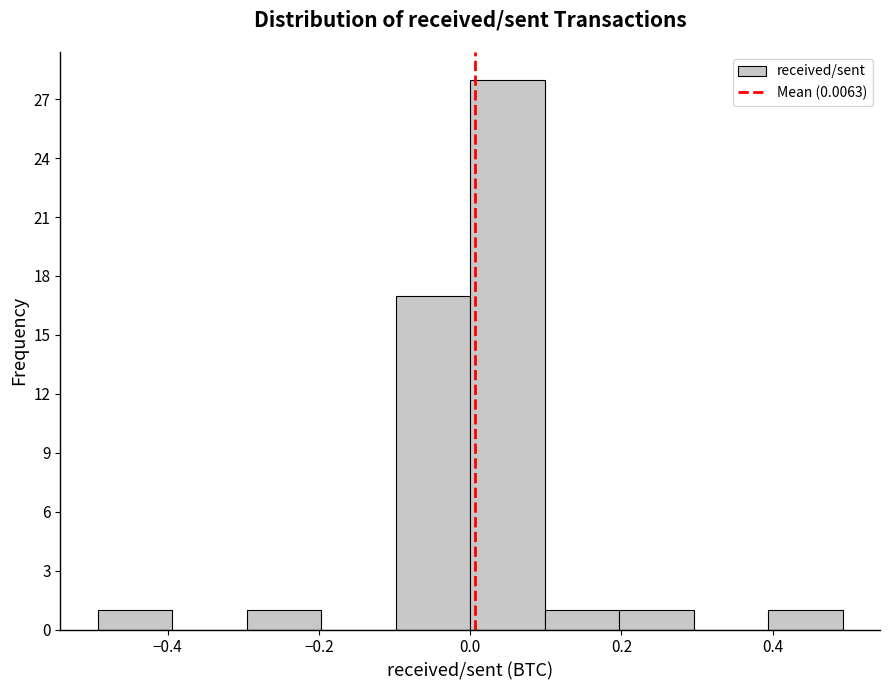

Reading left to right, list every bar in this chart as the range it spans on the x-axis followed by its height. Neither the bar edges nor the heights are printed on the chart, so give them approximately, as read against the axes.

-0.5 to -0.4: 1
-0.4 to -0.3: 0
-0.3 to -0.2: 1
-0.2 to -0.1: 0
-0.1 to 0.0: 17
0.0 to 0.1: 28
0.1 to 0.2: 1
0.2 to 0.3: 1
0.3 to 0.4: 0
0.4 to 0.5: 1